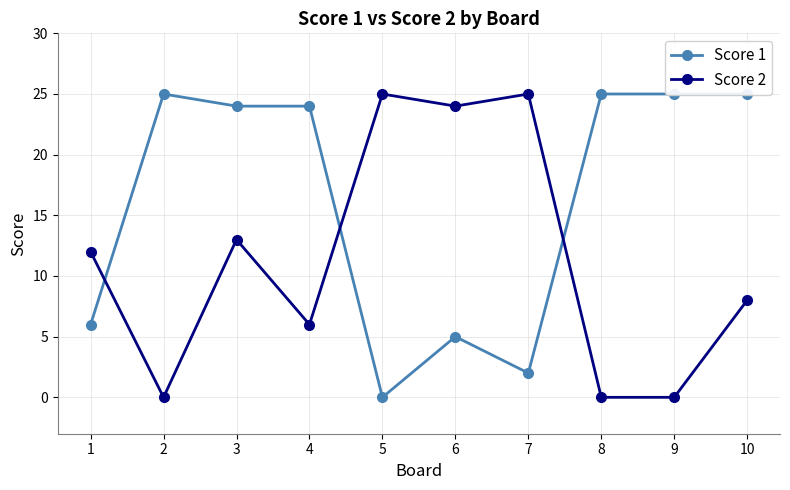

What is the spread (max minus min) of values at 10?

17